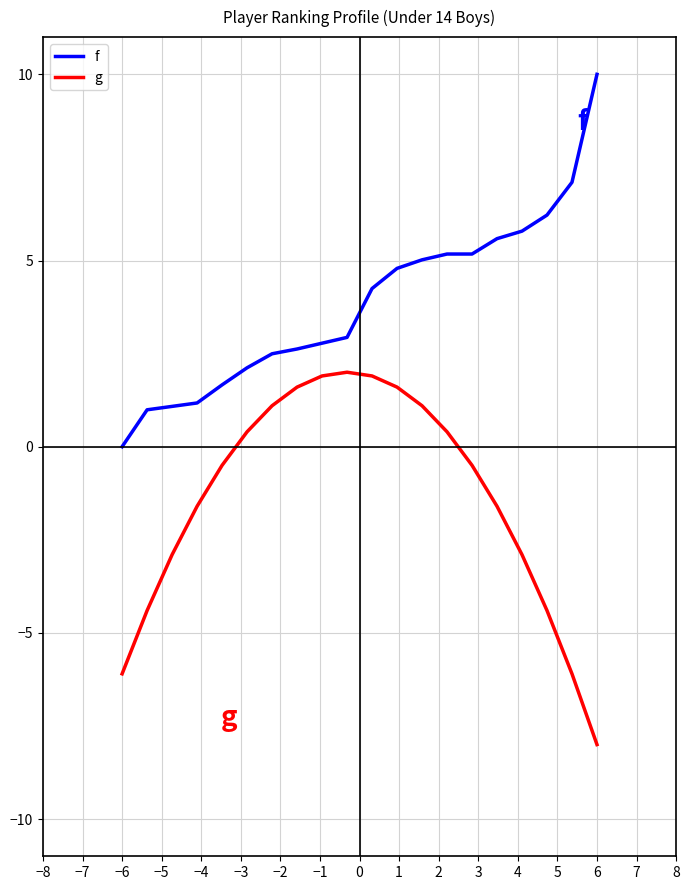

True or false: f and g intersect in this chart.

False